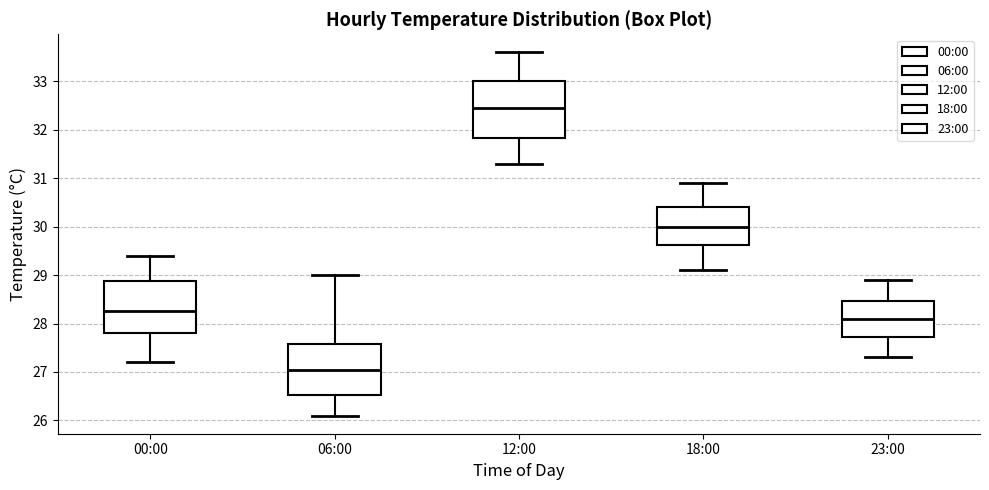

Reading left to right, read every box against the y-axis: the position of its median line, the range the box covers, and the ends of its whiskers. The values are not printed on the chart, so give them approximately, as read against the axis.

00:00: median 28.3, box 27.8 to 28.9, whiskers 27.2 to 29.4
06:00: median 27.1, box 26.5 to 27.6, whiskers 26.1 to 29.0
12:00: median 32.5, box 31.8 to 33.0, whiskers 31.3 to 33.6
18:00: median 30.0, box 29.6 to 30.4, whiskers 29.1 to 30.9
23:00: median 28.1, box 27.7 to 28.5, whiskers 27.3 to 28.9